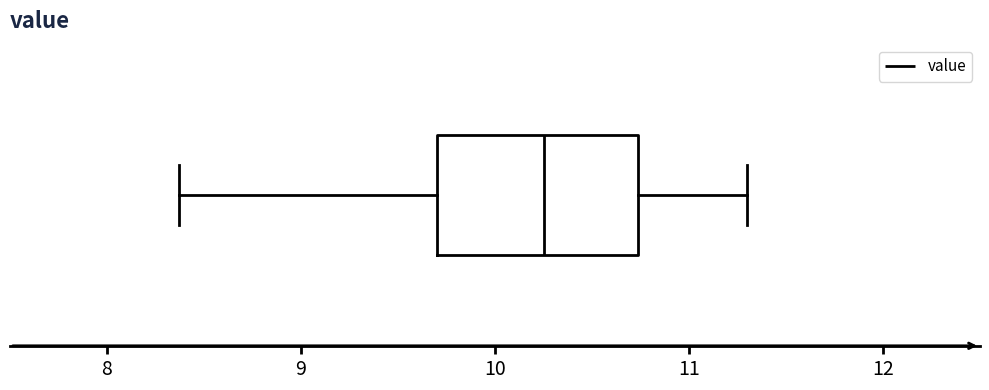

Where does the right whisker of the box end on the x-axis? The values are not printed on the chart, so give them approximately, as read against the axis.

11.3